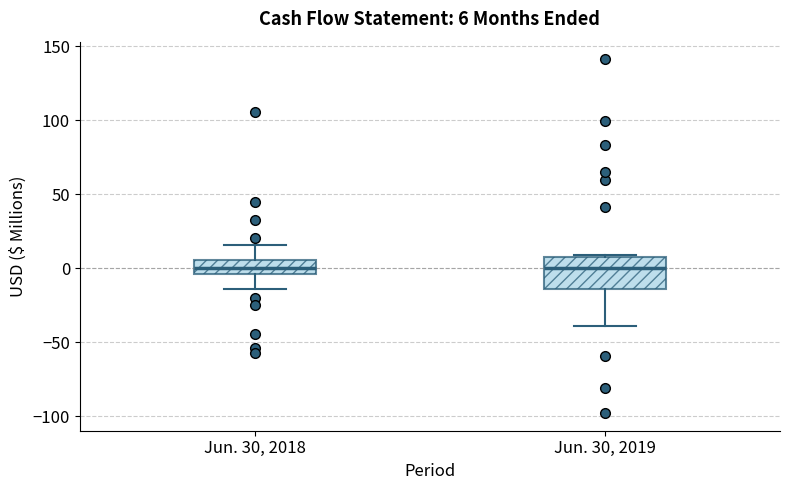

Which box is the tallest, from its lower edge to its upper edge?

Jun. 30, 2019